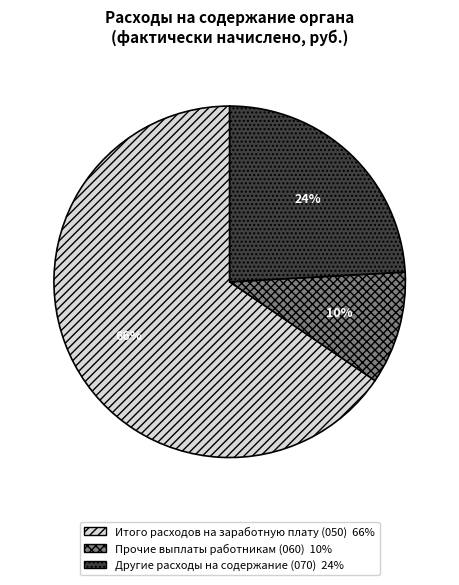

Which slice represents more than half of the pie?

Итого расходов на заработную плату (050)